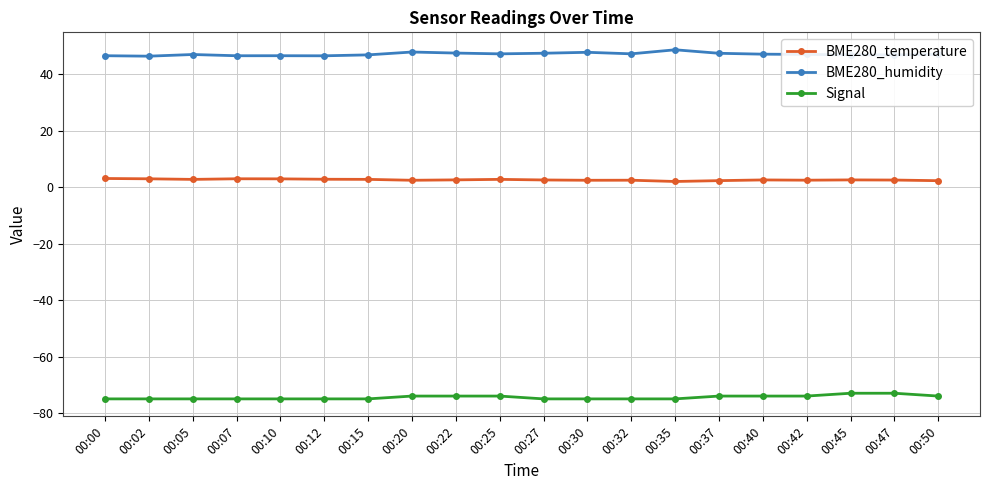

What is the sum of the BME280_humidity values at 00:42 and 00:05?

93.8